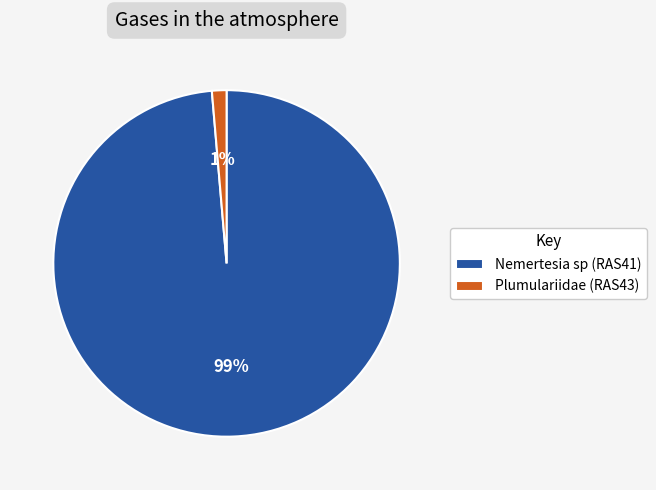

Which category accounts for the majority?

Nemertesia sp (RAS41)